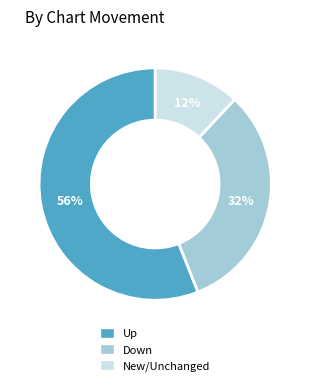

What percentage is the Up slice, to the nearest percent?

56%